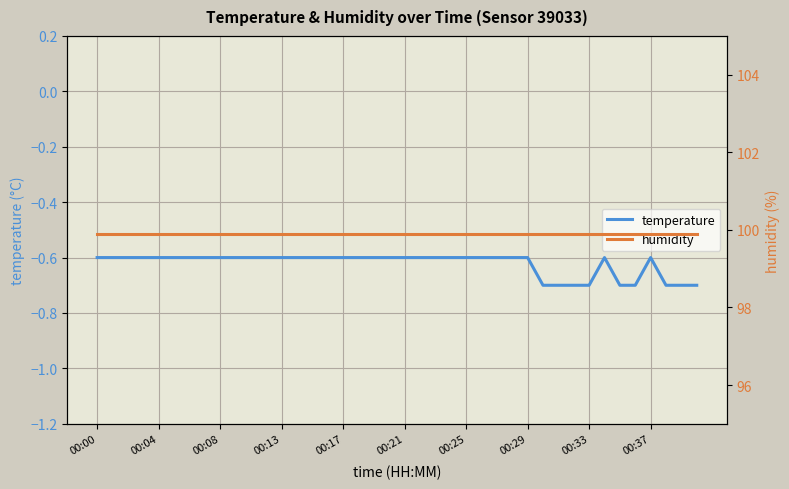

What is the sum of all temperature values?

-24.9